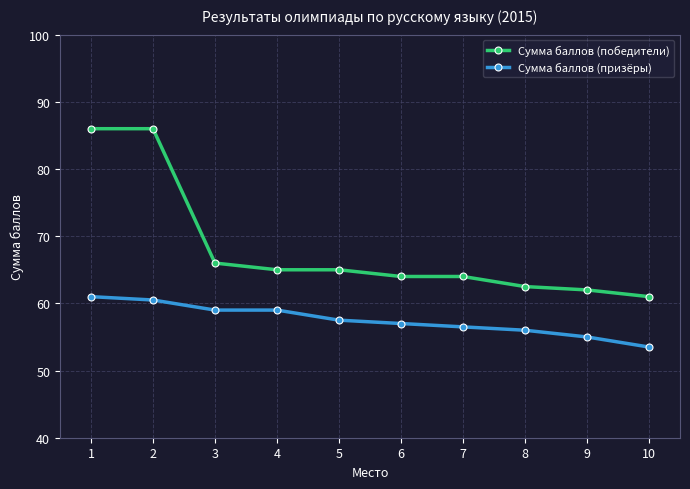

Is the value of Сумма баллов (победители) at 4 greater than the value of Сумма баллов (призёры) at 4?

Yes